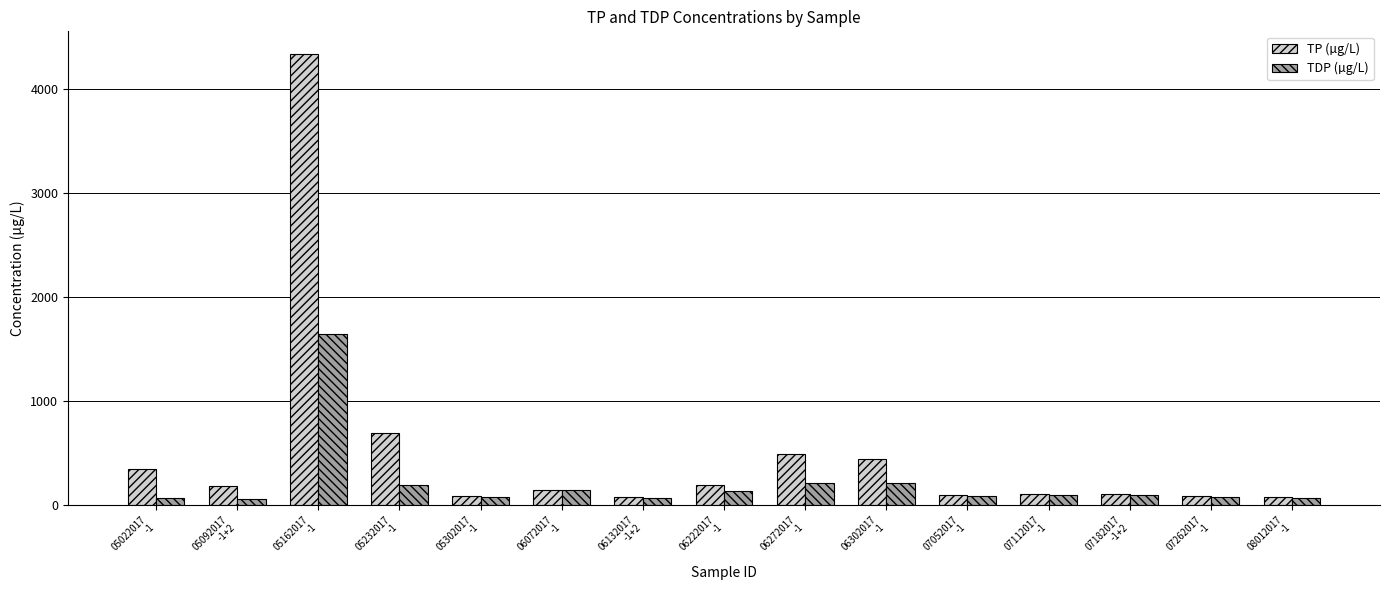

How many bars are there in total?

30